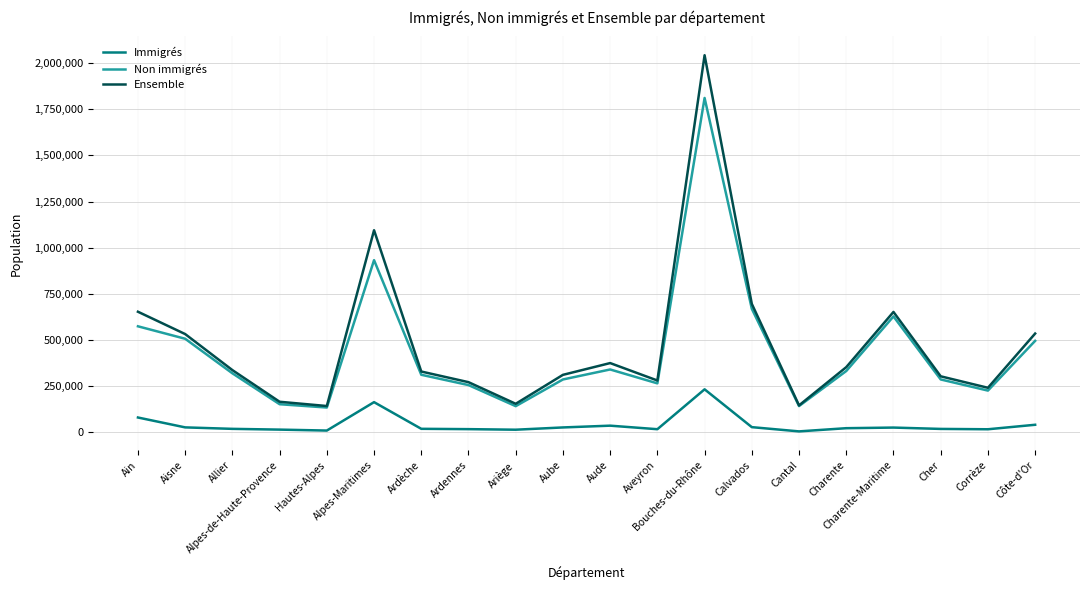

At Alpes-Maritimes, list the series in order from largest to smallest.

Ensemble, Non immigrés, Immigrés